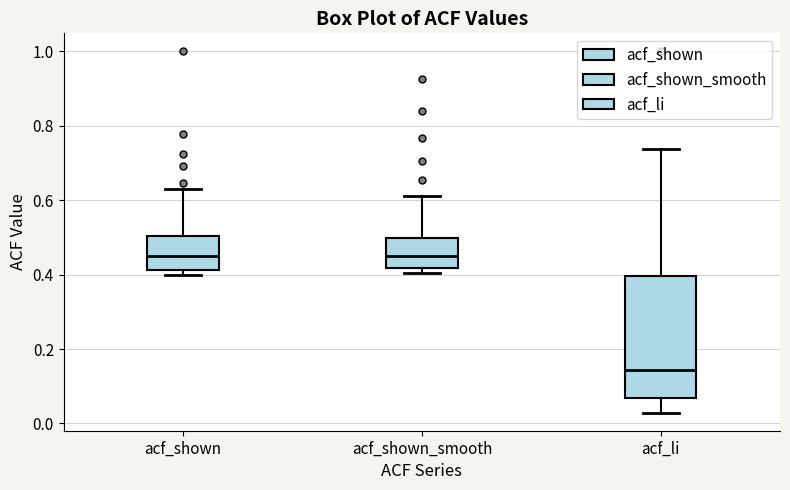

Comparing the boxes themselves (not the whiskers), which one is the tallest?

acf_li